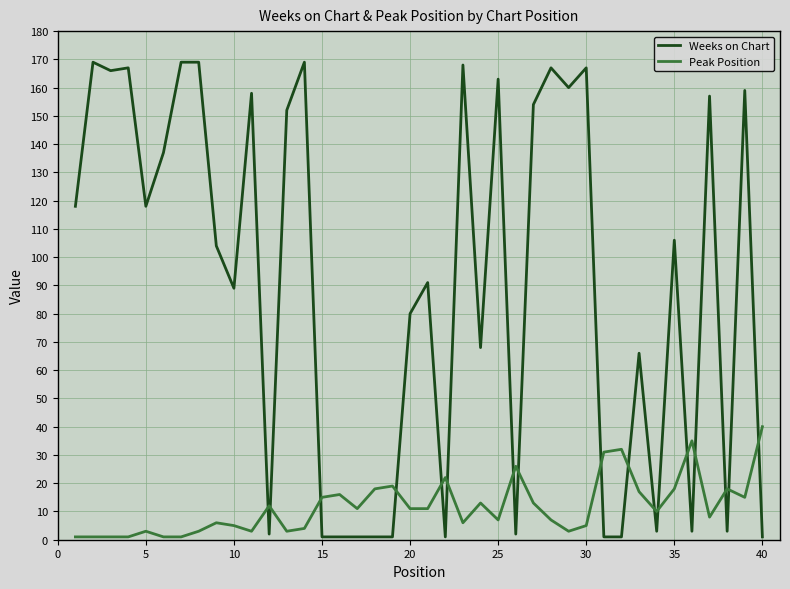

Which series has the largest range (max minus min)?

Weeks on Chart